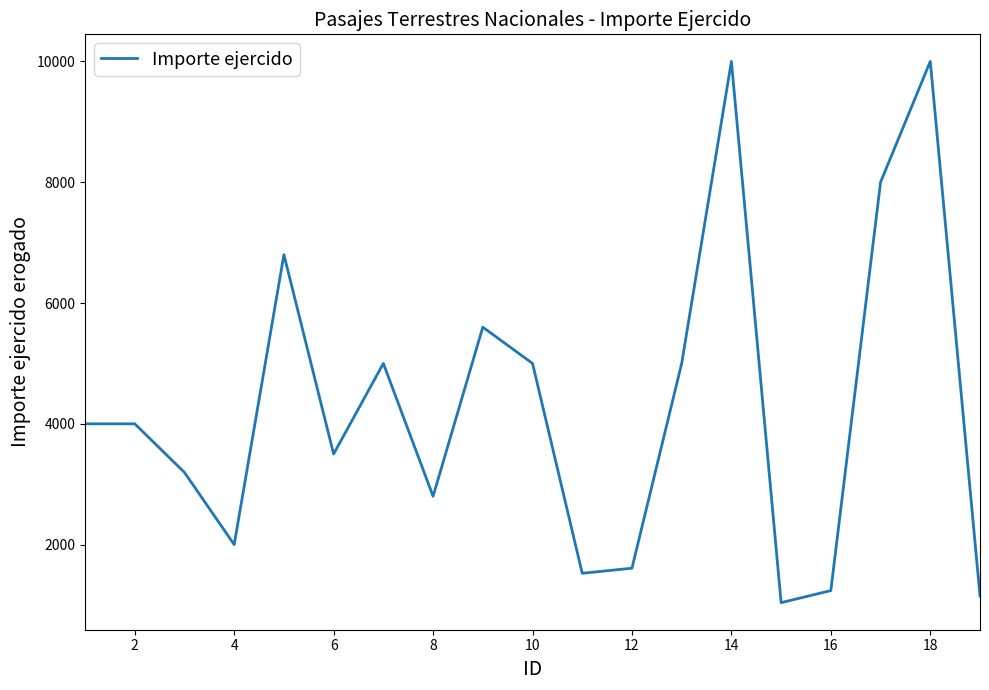

How many categories are shown in the chart?

19